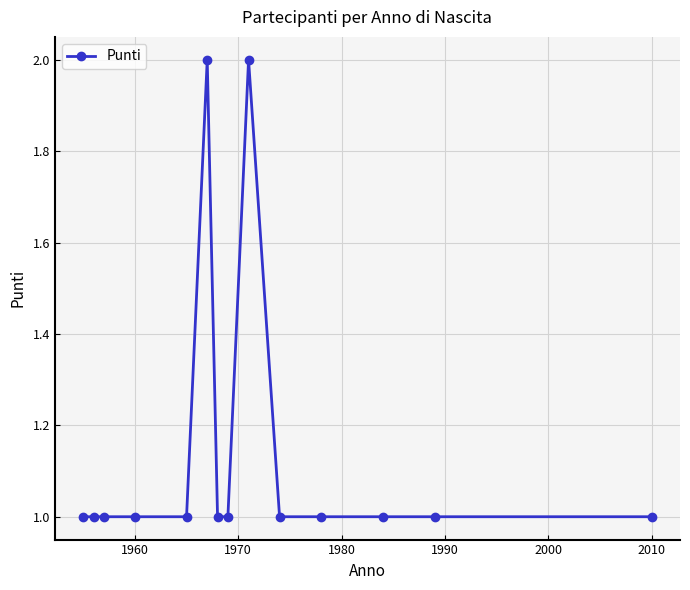

Does the chart have visible grid lines?

Yes